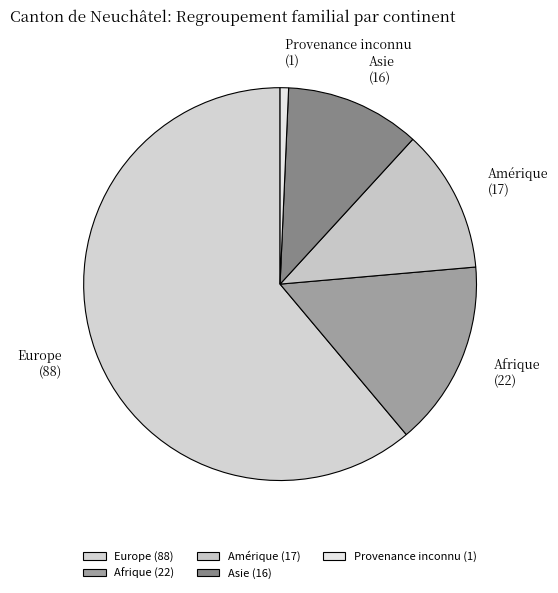

Rank the categories by value from lowest to highest.

Provenance inconnu, Asie, Amérique, Afrique, Europe